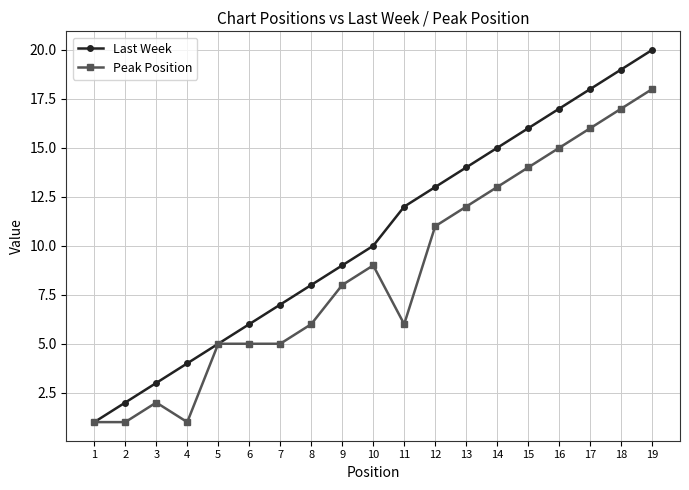

Is it true that Last Week equals 2 at 7?

False